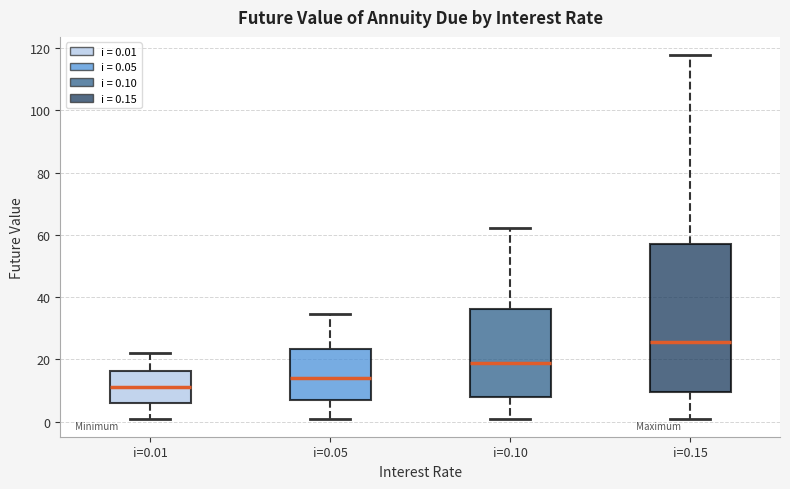

Which box is the tallest, from its lower edge to its upper edge?

i=0.15